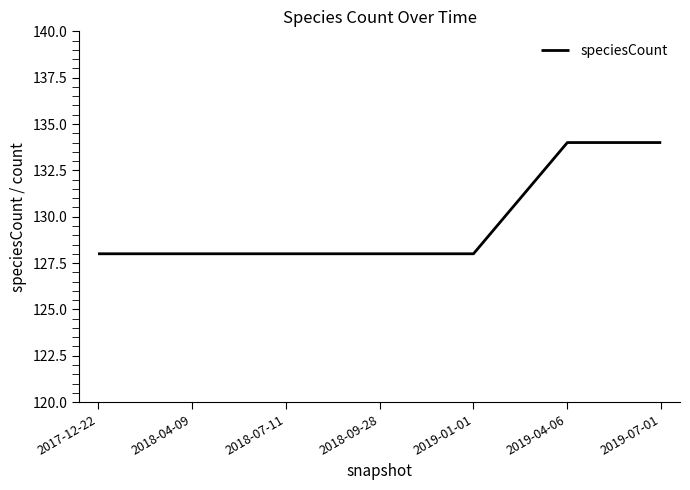

What is the minimum value shown in the chart?

128